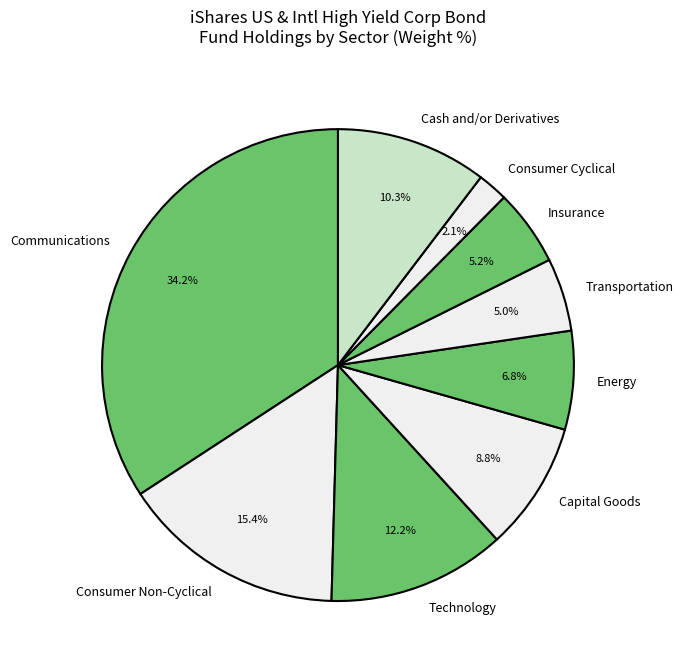

What is the total percentage of Communications and Insurance?

39.4%